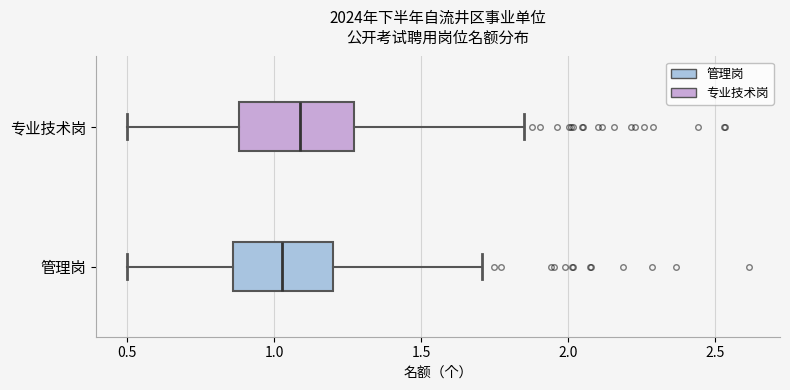

Which box has the furthest to the right median line?

专业技术岗